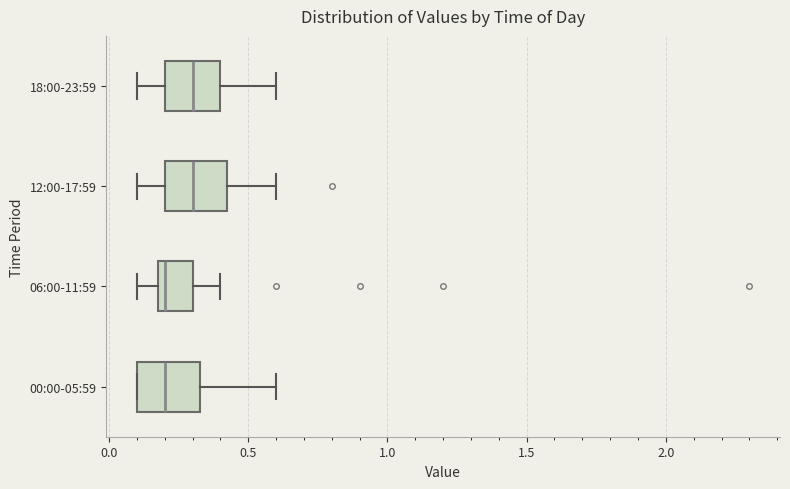

Reading bottom to top, read every box against the x-axis: the position of its median line, the range the box covers, and the ends of its whiskers. The values are not printed on the chart, so give them approximately, as read against the axis.

00:00-05:59: median 0.20, box 0.10 to 0.35, whiskers 0.10 to 0.60
06:00-11:59: median 0.20 (just right of the box's left edge), box 0.20 to 0.30, whiskers 0.10 to 0.40
12:00-17:59: median 0.30, box 0.20 to 0.45, whiskers 0.10 to 0.60
18:00-23:59: median 0.30, box 0.20 to 0.40, whiskers 0.10 to 0.60